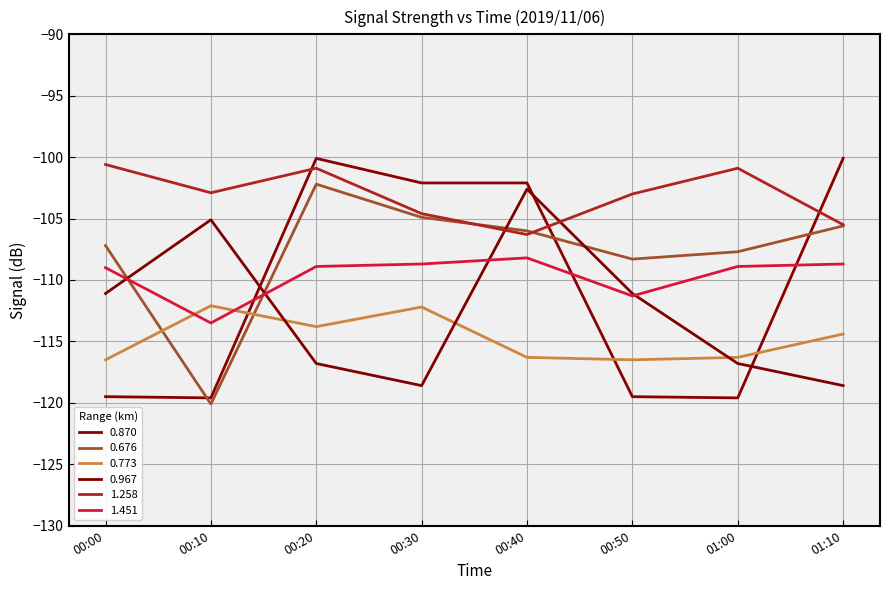

How many data points in 0.870 are less than -102?

6